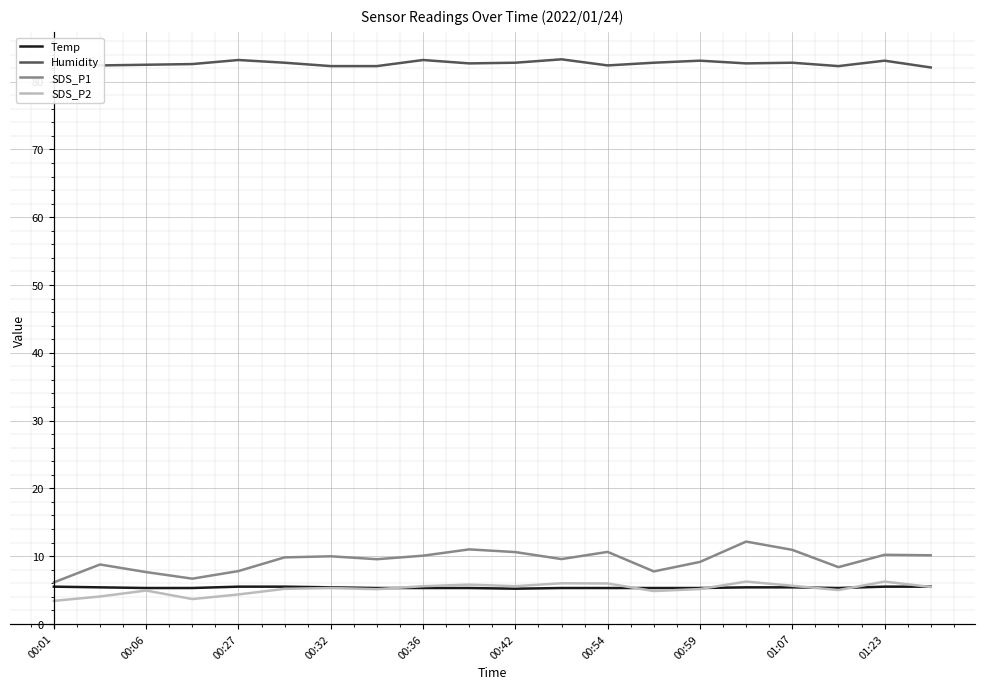

What is the difference between the second highest and second lowest values in the Humidity series?

0.9